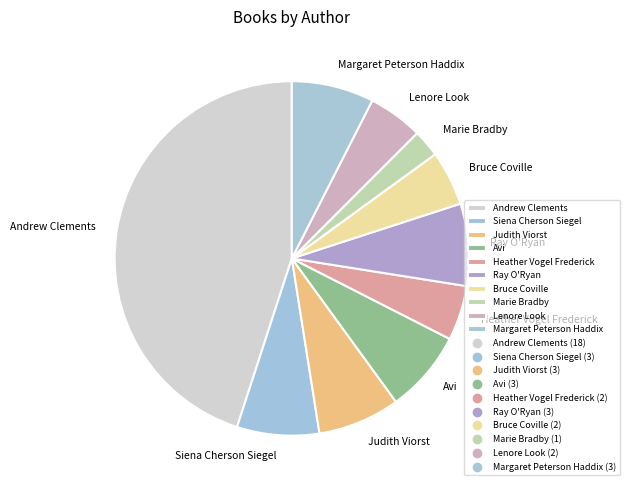

Count the number of slices in the pie.

10